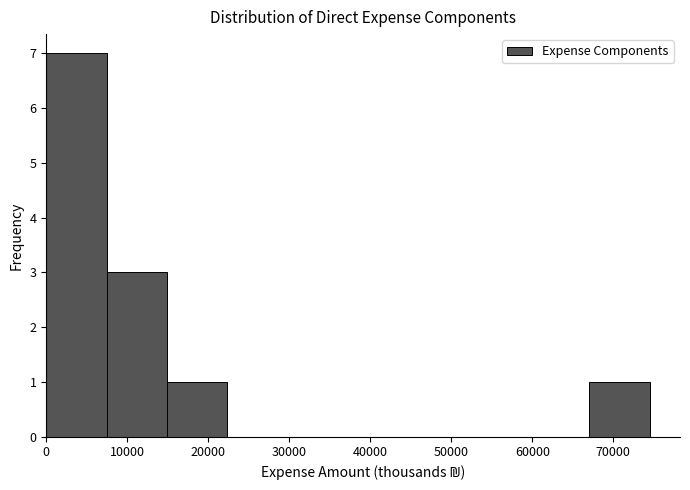

Reading left to right, list every bar in this chart as the range it spans on the x-axis followed by its height. Neither the bar edges nor the heights are printed on the chart, so give them approximately, as read against the axes.

0 to 7000: 7
7000 to 15000: 3
15000 to 22000: 1
22000 to 30000: 0
30000 to 37000: 0
37000 to 45000: 0
45000 to 52000: 0
52000 to 60000: 0
60000 to 67000: 0
67000 to 75000: 1